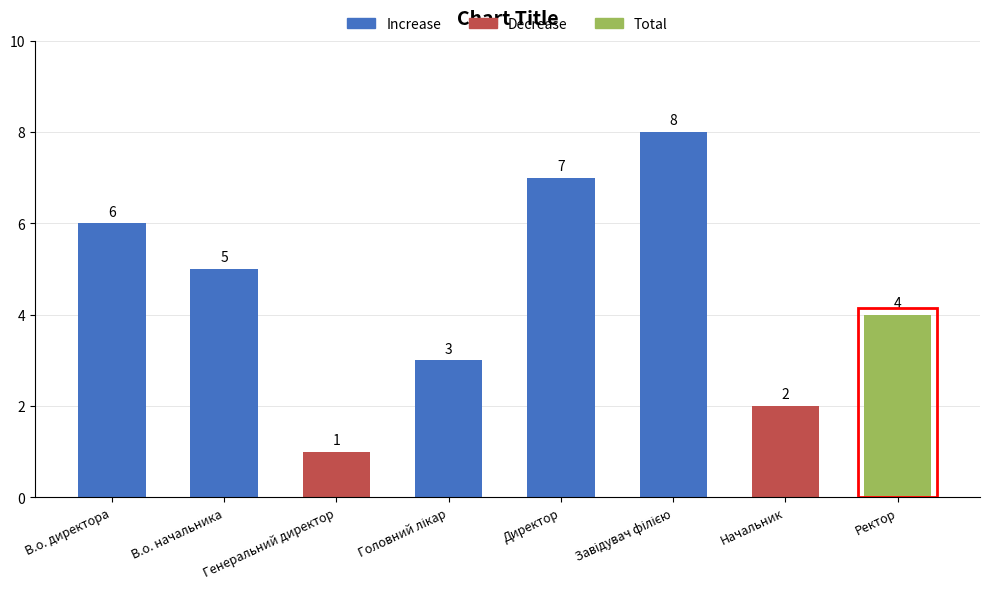

How many bars are there in total?

8